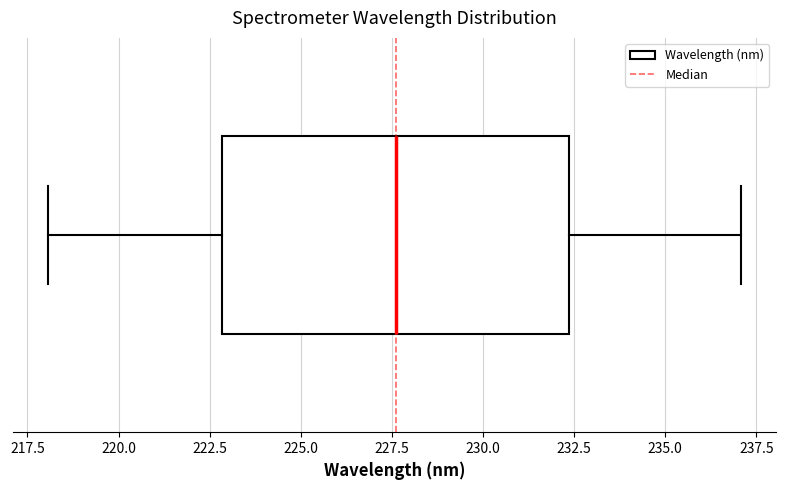

Read this box plot against the x-axis: the position of the median line, the range covered by the box, and the ends of both whiskers. The values are not printed on the chart, so give them approximately, as read against the axis.

median 227.5, box 223.0 to 232.5, whiskers 218.0 to 237.0